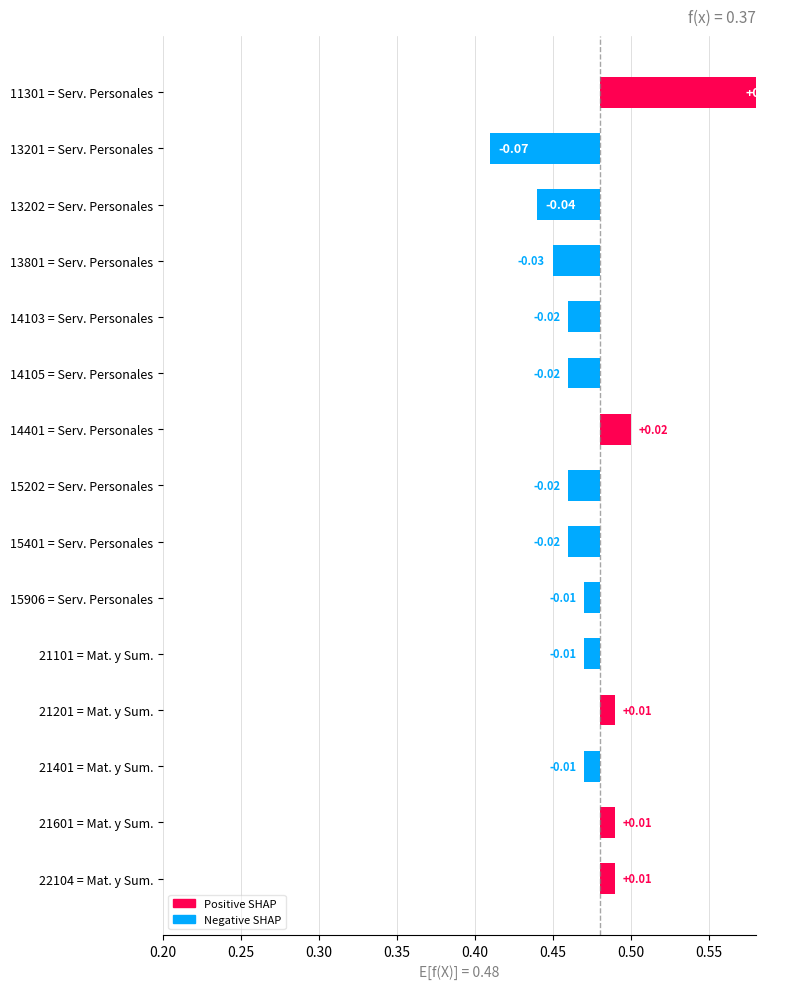

How many values are below 0?

10